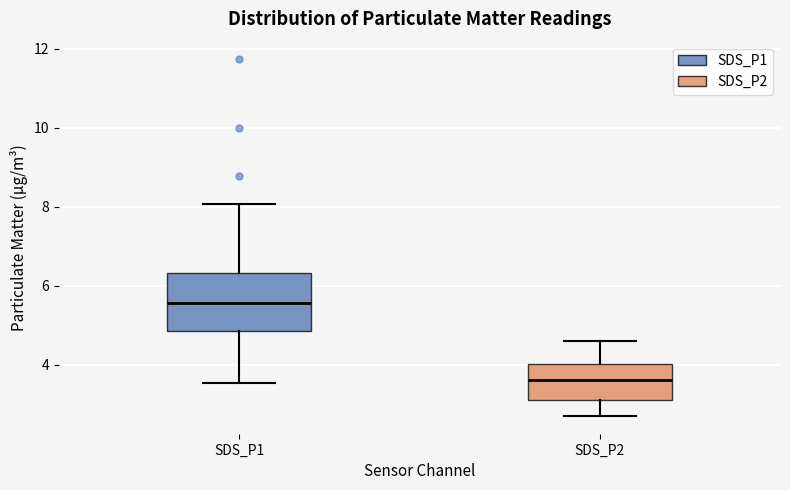

Which box's median line is the lowest?

SDS_P2